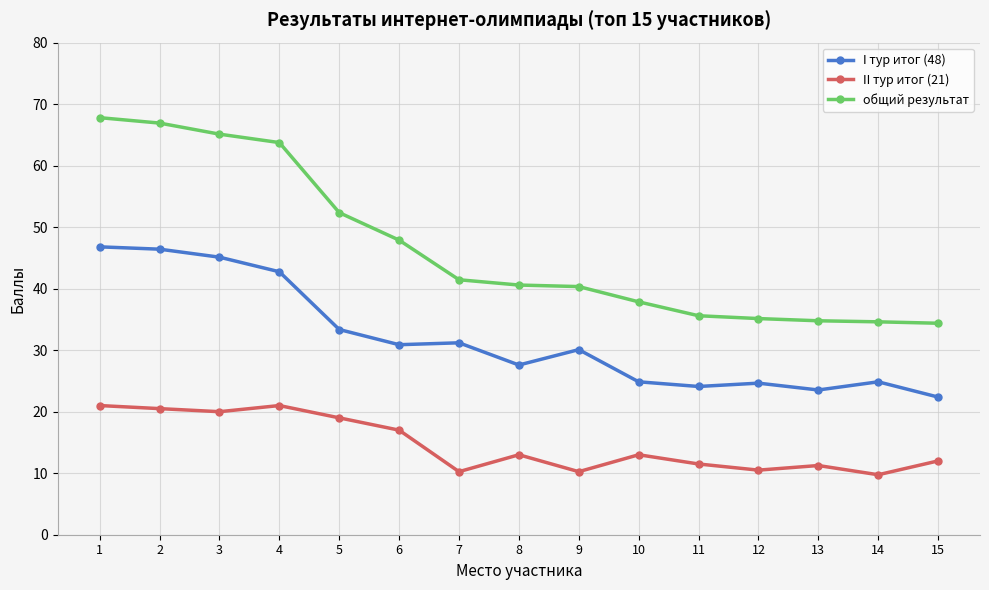

True or false: общий результат and I тур итог (48) intersect in this chart.

False